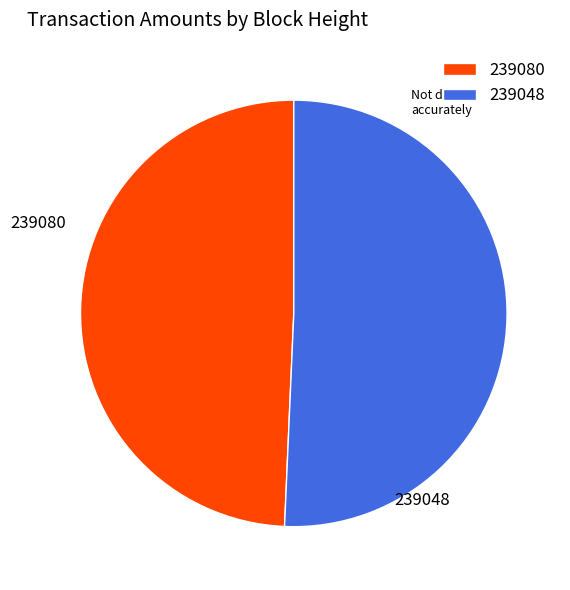

Does 239080 account for over 50% of the chart?

No